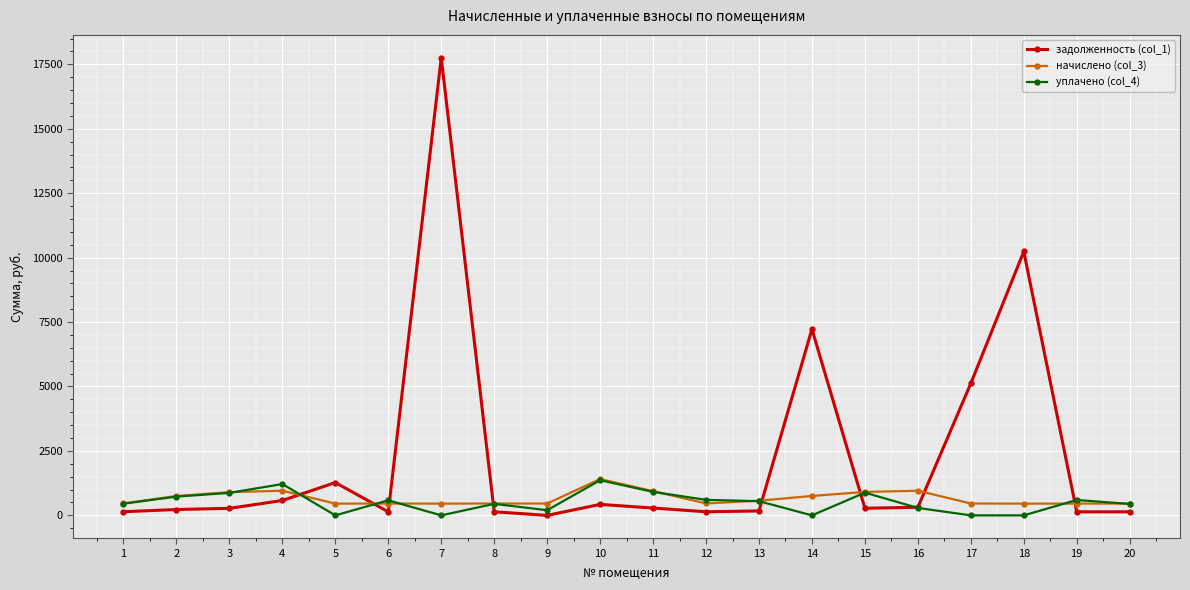

Which series changed the most between 7 and 16?

задолженность (col_1)